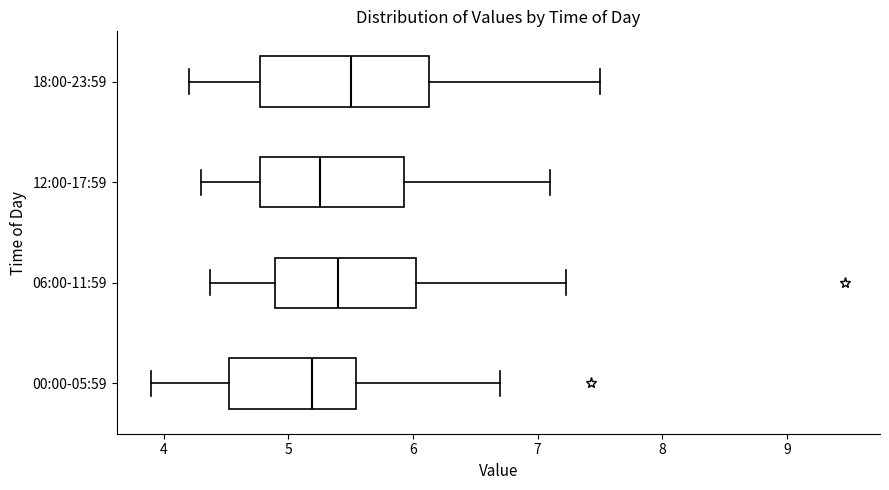

Reading bottom to top, read every box against the x-axis: the position of its median line, the range the box covers, and the ends of its whiskers. The values are not printed on the chart, so give them approximately, as read against the axis.

00:00-05:59: median 5.2, box 4.5 to 5.5, whiskers 3.9 to 6.7
06:00-11:59: median 5.4, box 4.9 to 6.0, whiskers 4.4 to 7.2
12:00-17:59: median 5.3, box 4.8 to 5.9, whiskers 4.3 to 7.1
18:00-23:59: median 5.5, box 4.8 to 6.1, whiskers 4.2 to 7.5